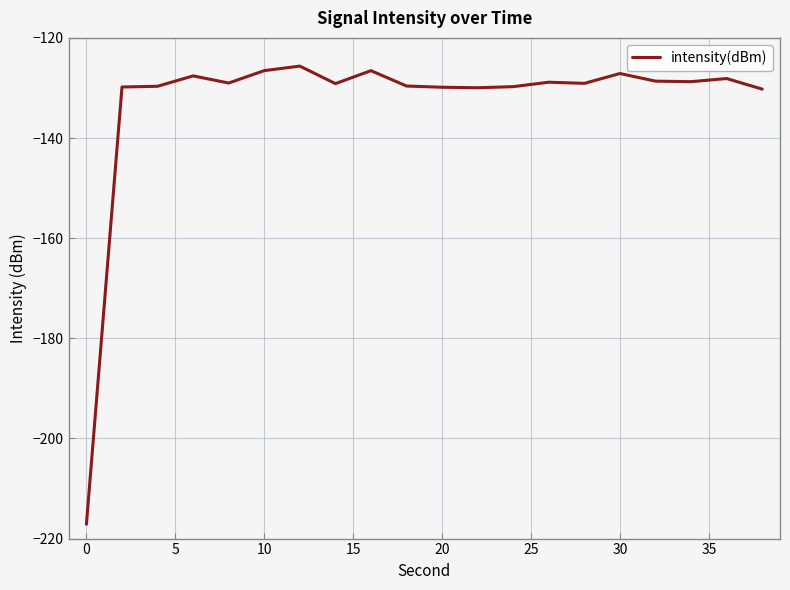

True or false: there are more than 1 points higher than both neighbors.

True